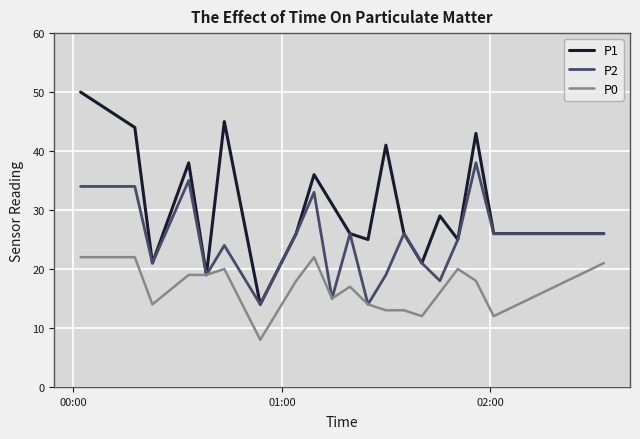

What is the minimum value for P0?

8